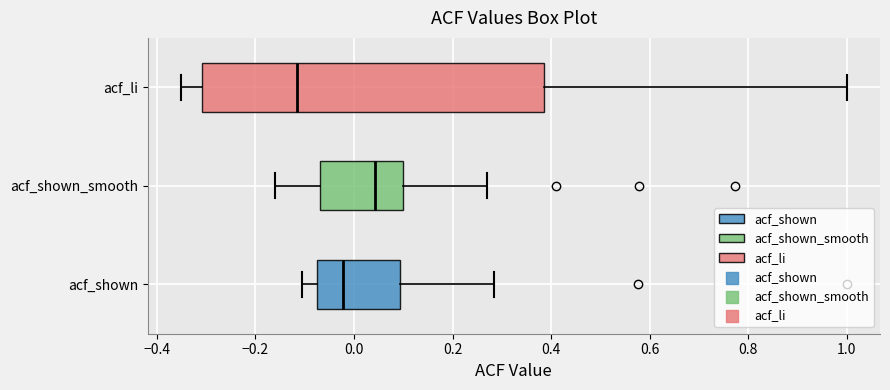

Reading bottom to top, read every box against the x-axis: the position of its median line, the range the box covers, and the ends of its whiskers. The values are not printed on the chart, so give them approximately, as read against the axis.

acf_shown: median -0.02, box -0.08 to 0.10, whiskers -0.10 to 0.28
acf_shown_smooth: median 0.04, box -0.06 to 0.10, whiskers -0.16 to 0.28
acf_li: median -0.12, box -0.30 to 0.38, whiskers -0.36 to 1.00